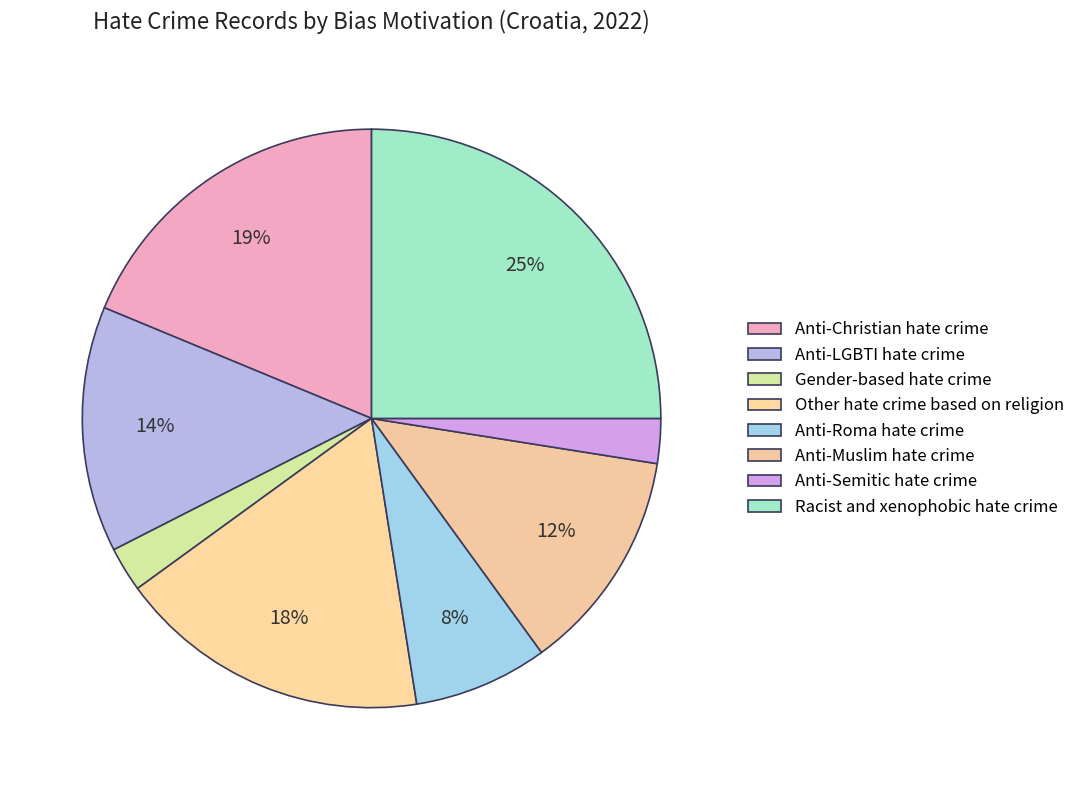

To the nearest percent, what portion does Other hate crime based on religion represent?

18%